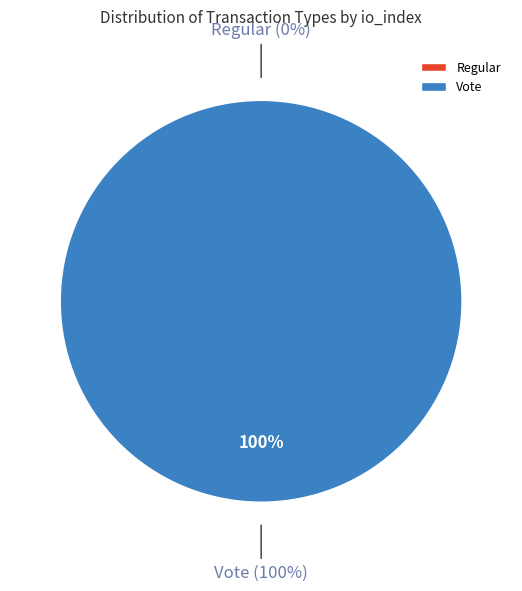

How many segments does this pie chart have?

2